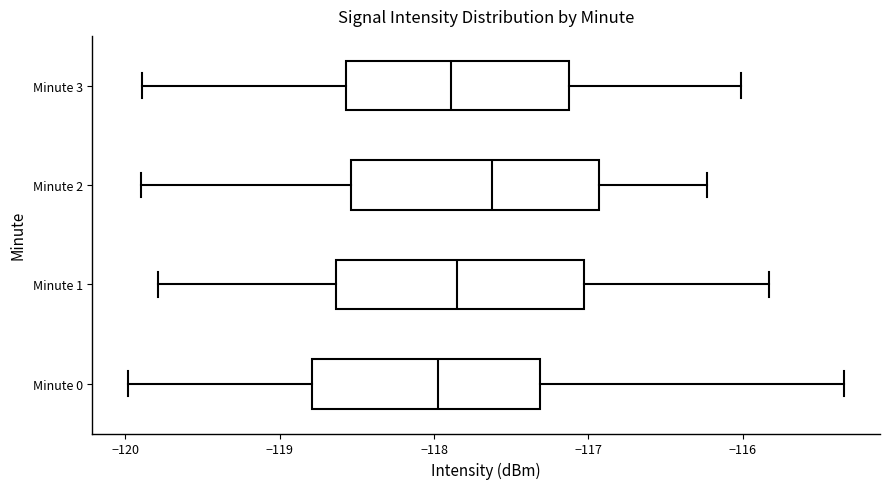

Reading bottom to top, read every box against the x-axis: the position of its median line, the range the box covers, and the ends of its whiskers. The values are not printed on the chart, so give them approximately, as read against the axis.

Minute 0: median -118.0, box -118.8 to -117.3, whiskers -120.0 to -115.3
Minute 1: median -117.9, box -118.6 to -117.0, whiskers -119.8 to -115.8
Minute 2: median -117.6, box -118.5 to -116.9, whiskers -119.9 to -116.2
Minute 3: median -117.9, box -118.6 to -117.1, whiskers -119.9 to -116.0